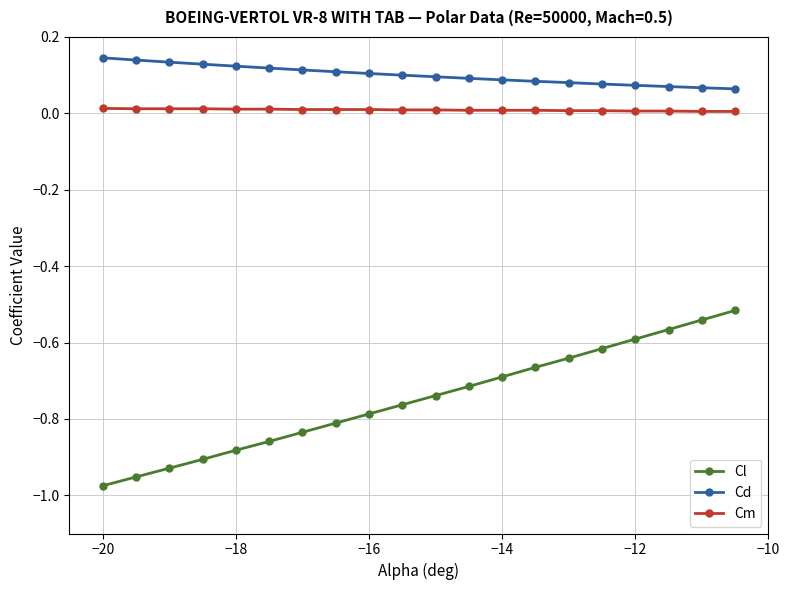

List the series in order of their peak value, highest first.

Cd, Cm, Cl